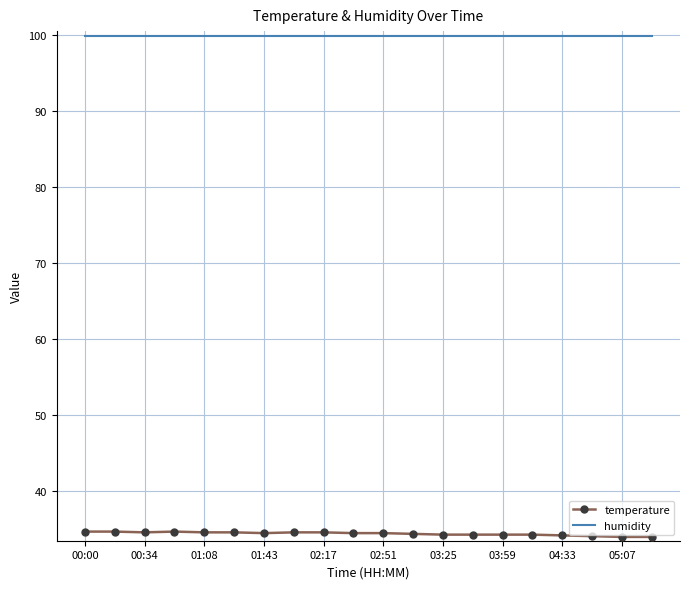

True or false: temperature and humidity intersect in this chart.

False